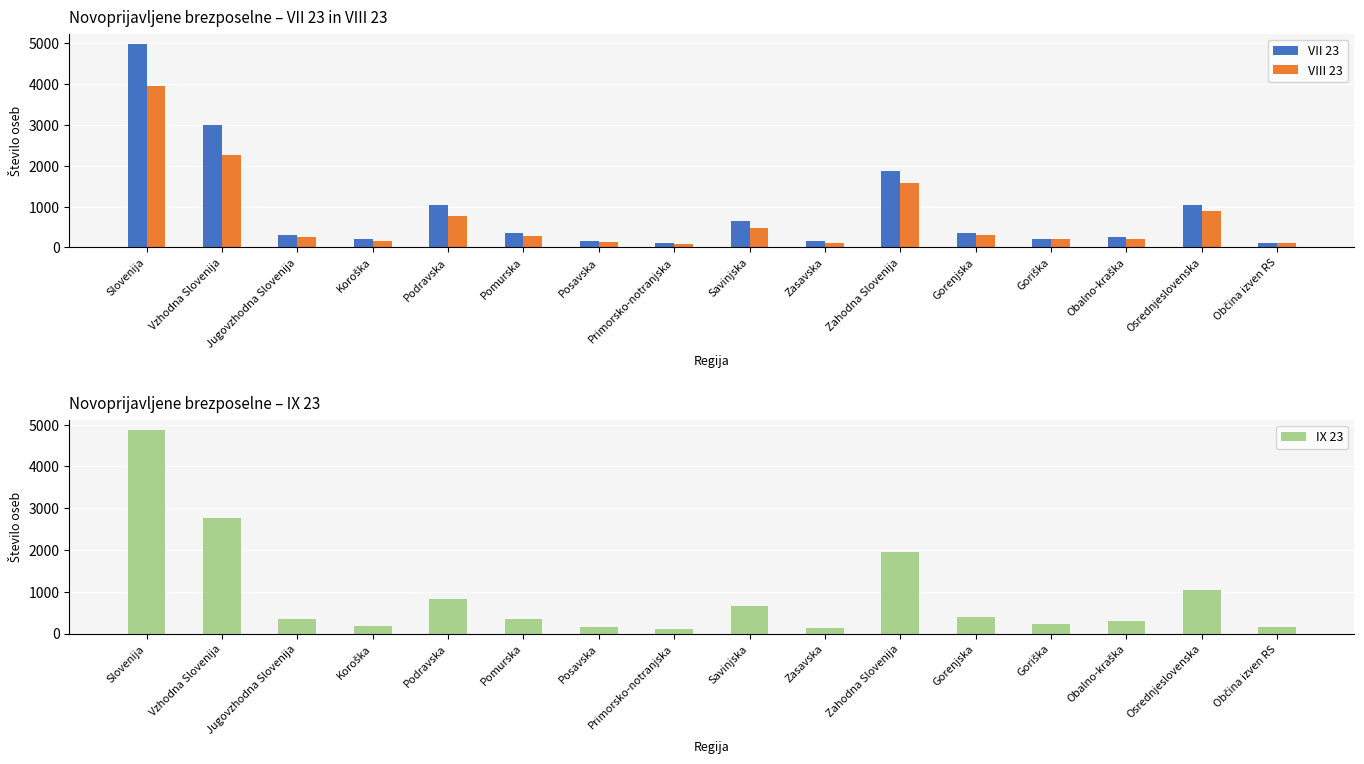

Between Slovenija and Posavska, which is larger?

Slovenija